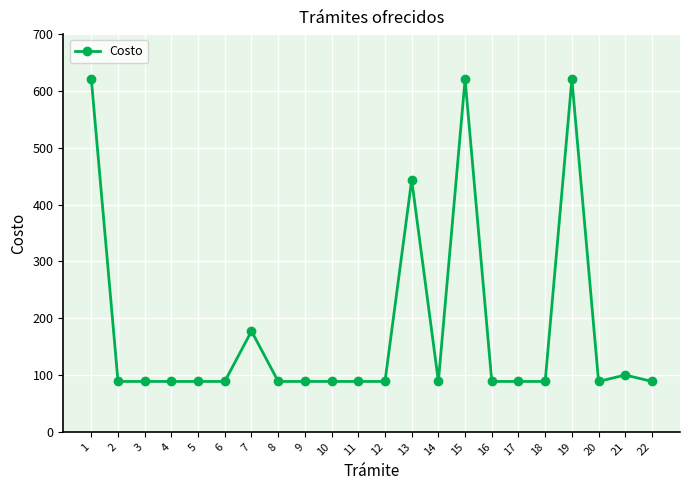

True or false: there are more than 0 points higher than both neighbors.

True